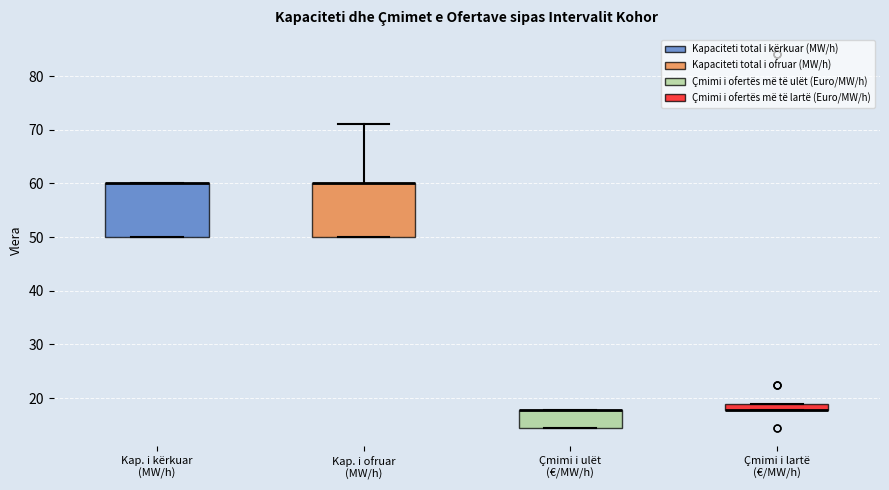

Where is the upper edge of the box for Kap. i ofruar (MW/h) on the y-axis? The values are not printed on the chart, so give them approximately, as read against the axis.

60